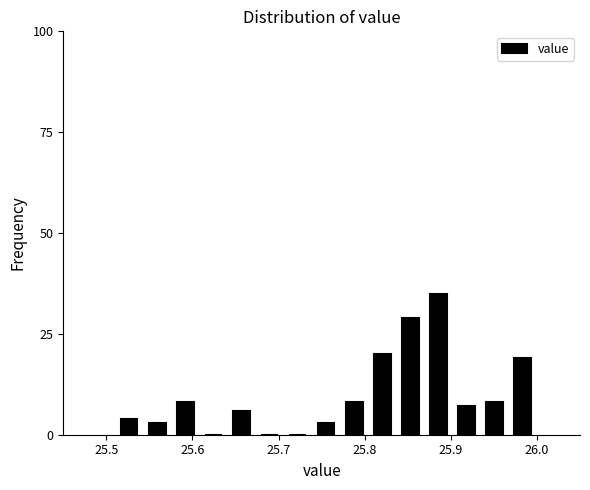

Around what value on the x-axis is the tallest bar? Give the approximate position of its centre, as read against the axis.

25.89